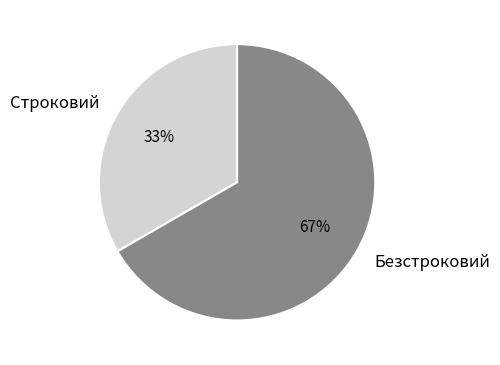

Rank the categories by value from lowest to highest.

Строковий, Безстроковий